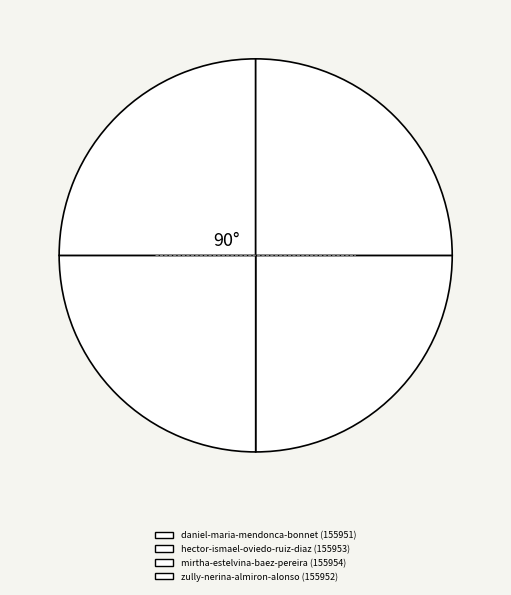

Is it true that zully-nerina-almiron-alonso is 15% of the pie?

False